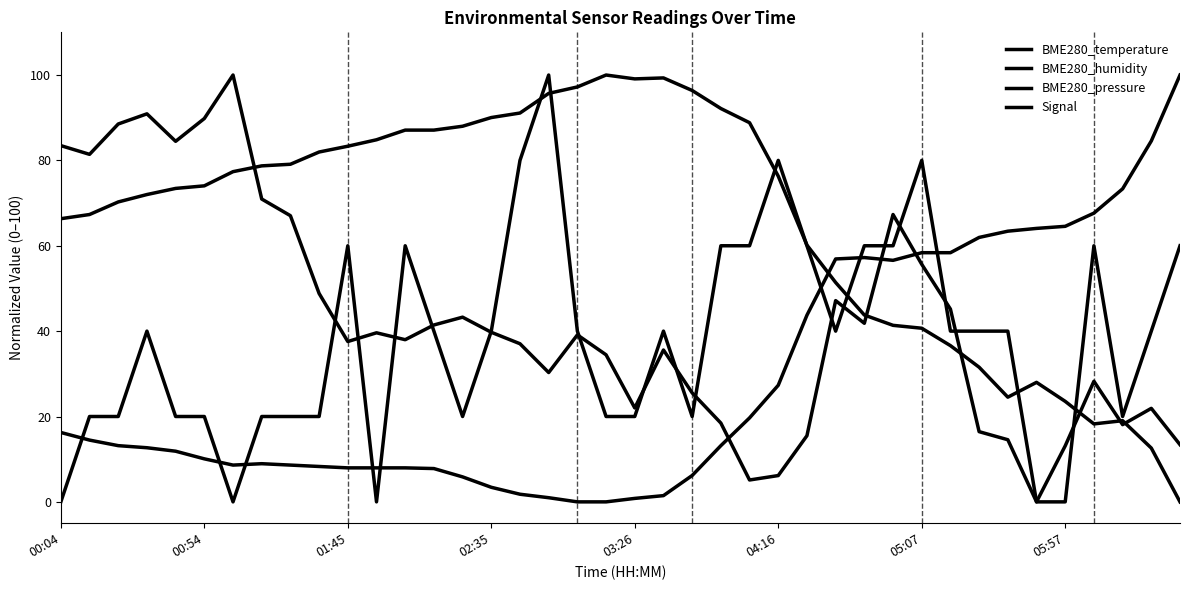

Which series ends up on top after the final intersection of Signal and BME280_temperature?

BME280_temperature